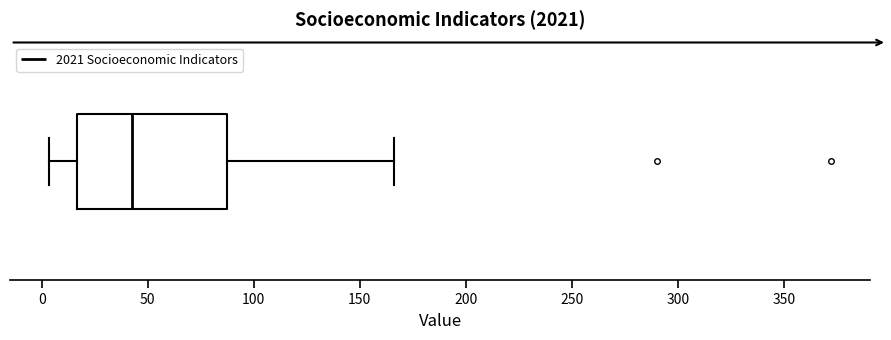

Transcribe this box plot: give where the median line is, the range the box spans, and where the two whiskers end, as read against the x-axis. The values are not printed on the chart, so give them approximately, as read against the axis.

median 40, box 15 to 90, whiskers 5 to 165